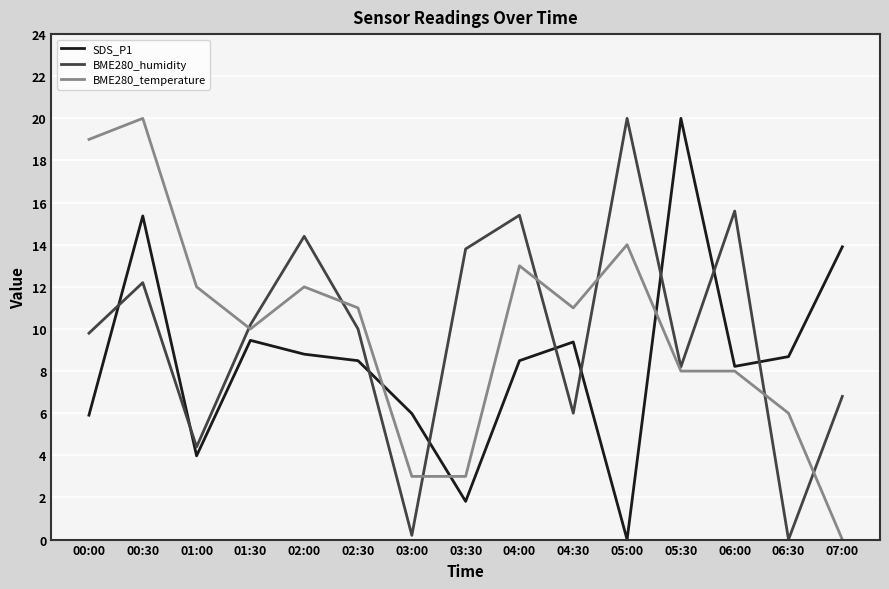

Which category has the highest value in the SDS_P1 series?

05:30